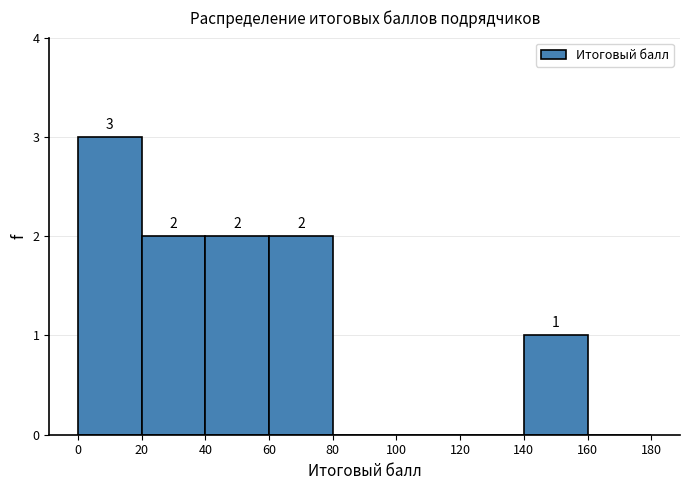

Which range on the x-axis has the tallest bar?

0 to 20